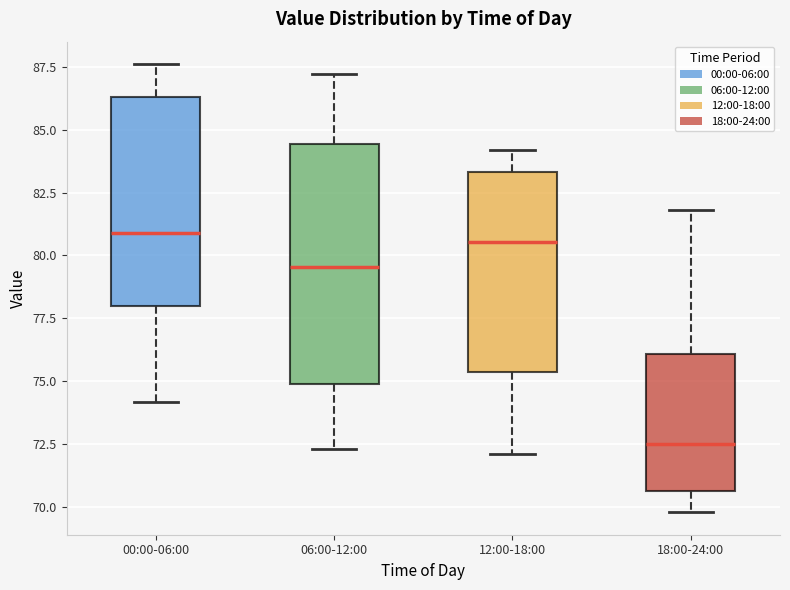

Which box's median line is the lowest?

18:00-24:00